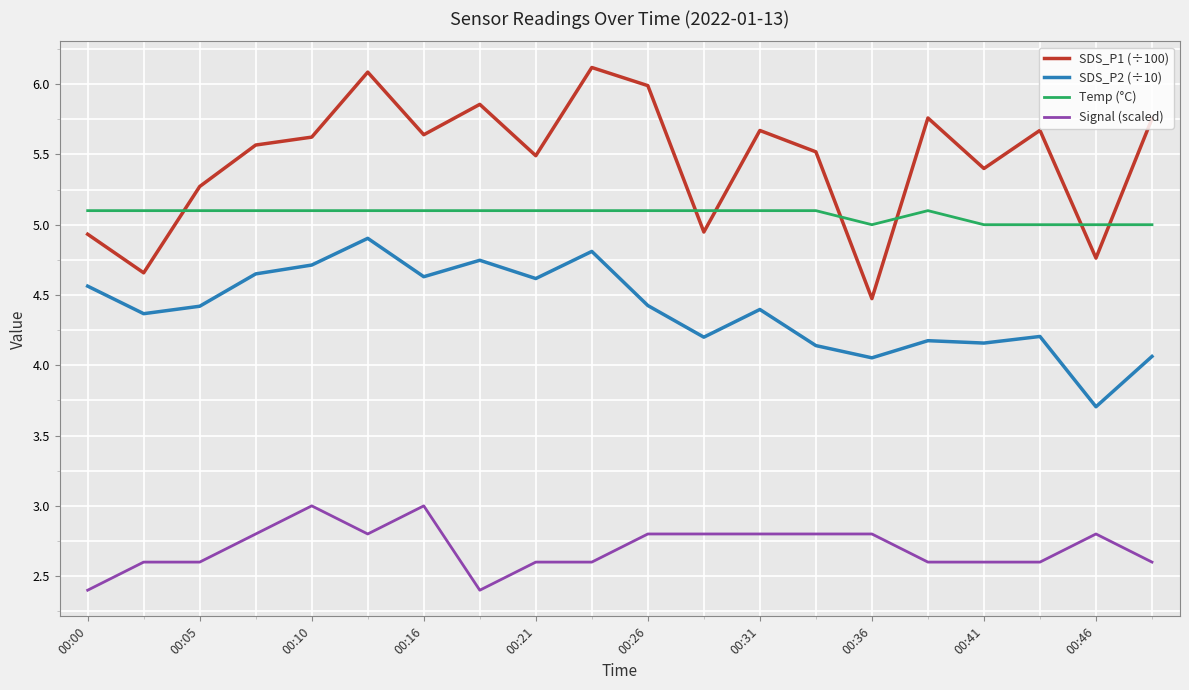

True or false: SDS_P1 (÷100) and Signal (scaled) cross at least once.

False